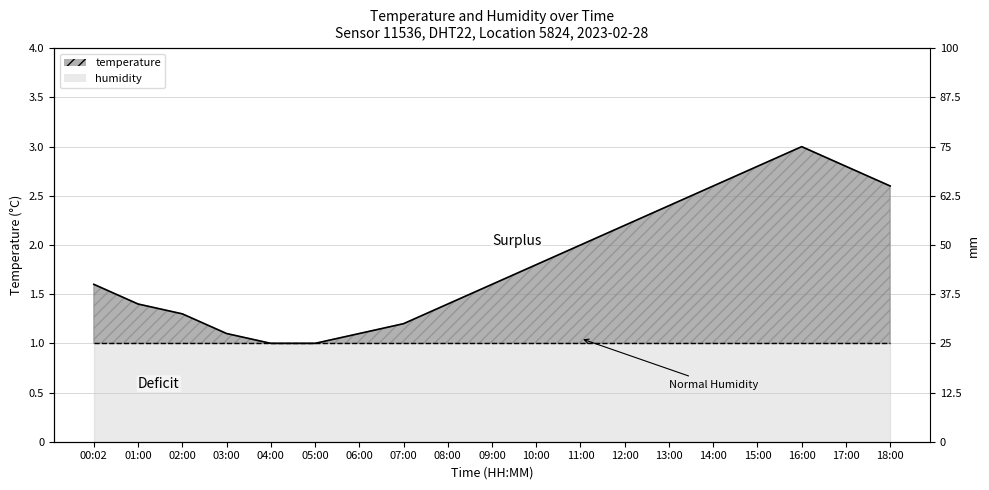

Is it true that the value at 18:00 is 2.6?

True